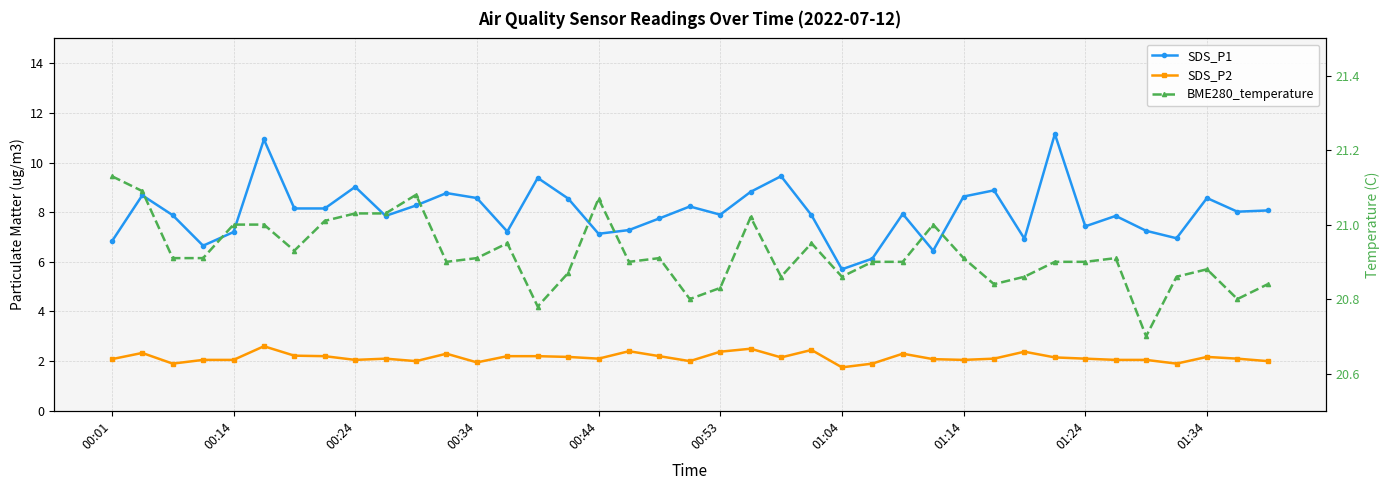

How many lines are shown in the chart?

3